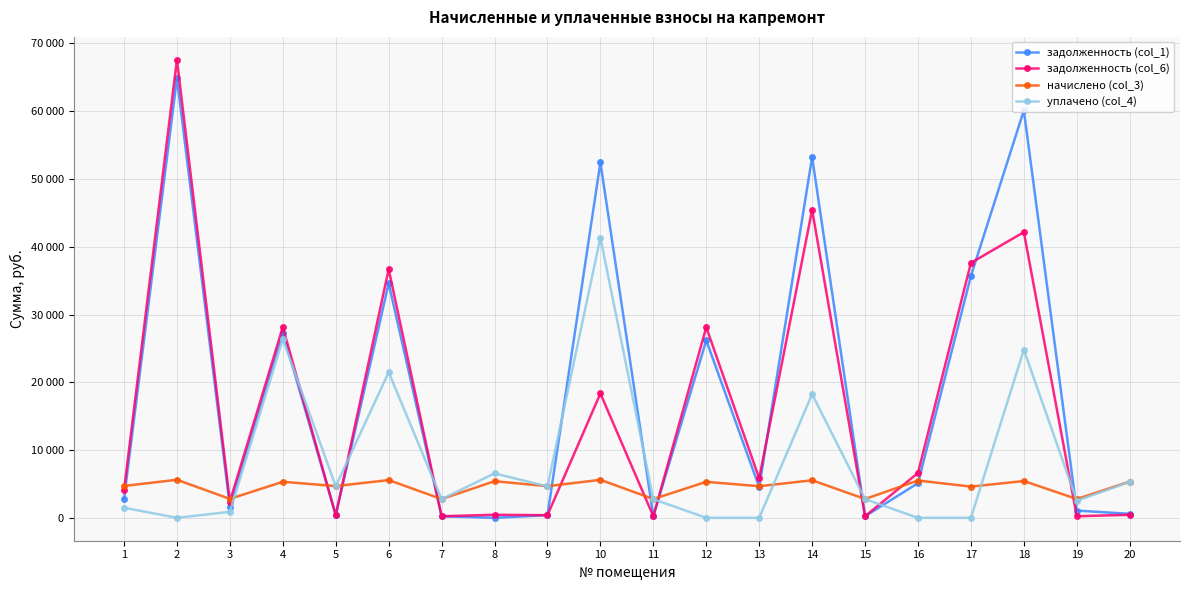

What is the highest value of the начислено (col_3) series?

5616.0